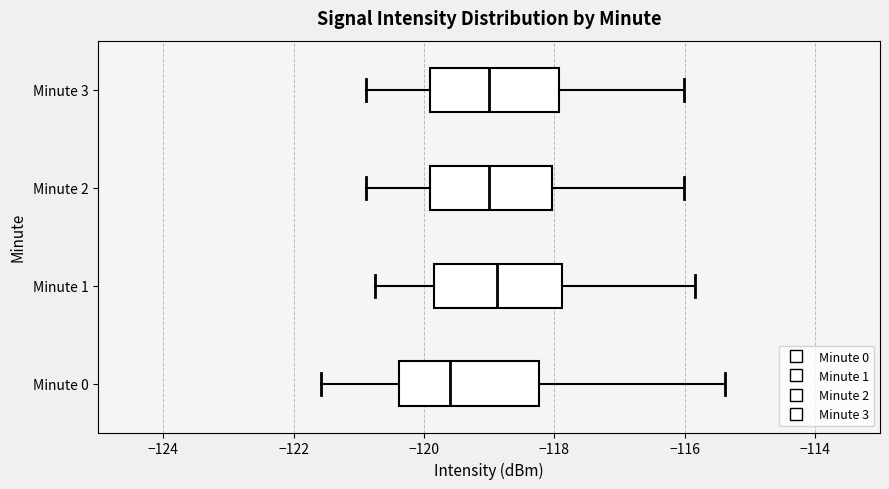

Reading bottom to top, transcribe this box plot: for each box, give where its median line is, the range the box spans, and where its two whiskers end, as read against the x-axis. The values are not printed on the chart, so give them approximately, as read against the axis.

Minute 0: median -119.6, box -120.4 to -118.2, whiskers -121.6 to -115.4
Minute 1: median -118.8, box -119.8 to -117.8, whiskers -120.8 to -115.8
Minute 2: median -119.0, box -120.0 to -118.0, whiskers -120.8 to -116.0
Minute 3: median -119.0, box -120.0 to -118.0, whiskers -120.8 to -116.0